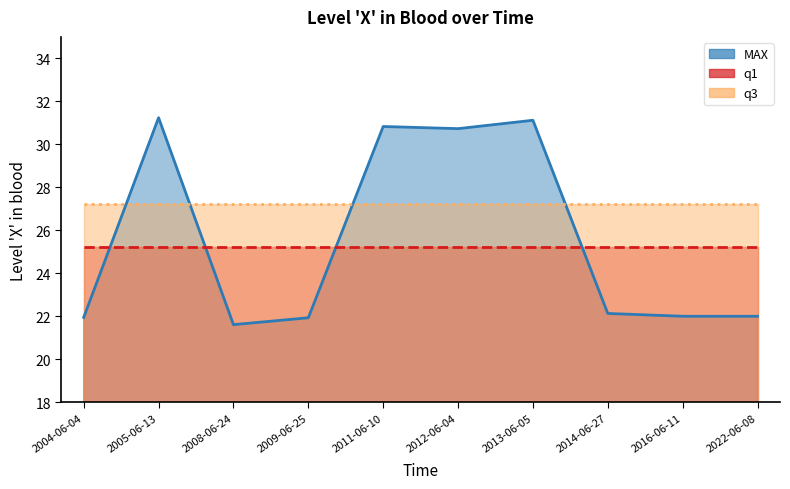

List the labels in order of q1 value, largest first.

2004-06-04, 2005-06-13, 2008-06-24, 2009-06-25, 2011-06-10, 2012-06-04, 2013-06-05, 2014-06-27, 2016-06-11, 2022-06-08